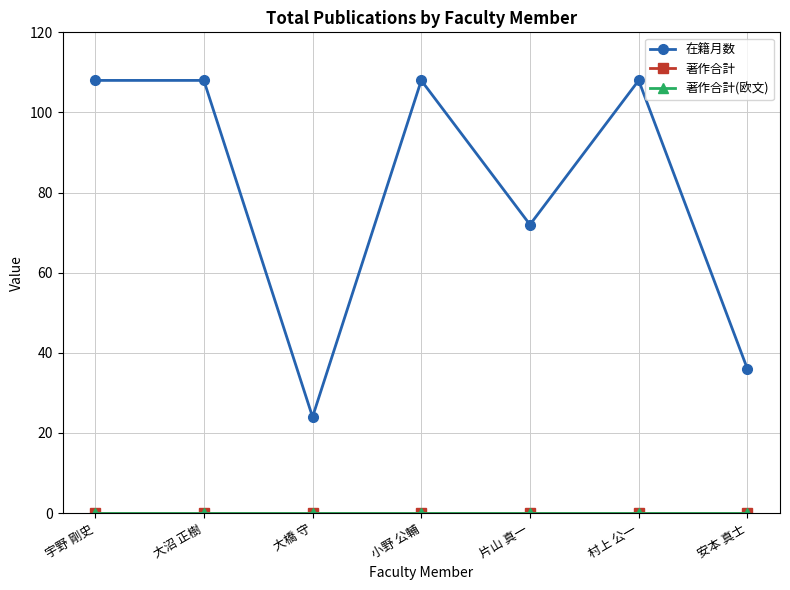

Is this an area chart (filled region under the line)?

No